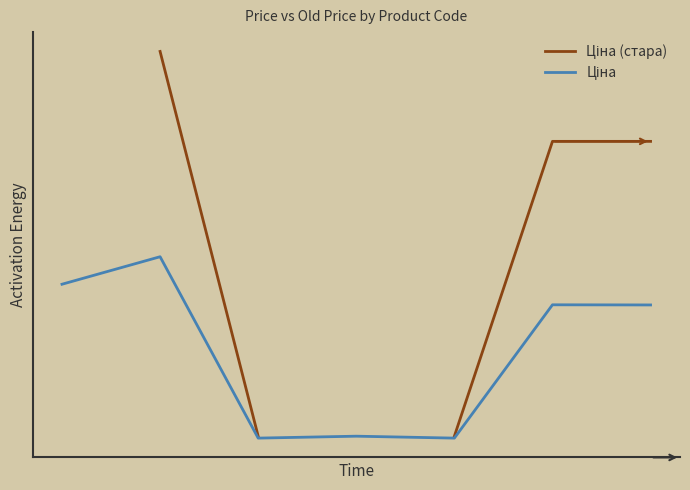

The value of Ціна at 1 is 4204.8. True or false?

True